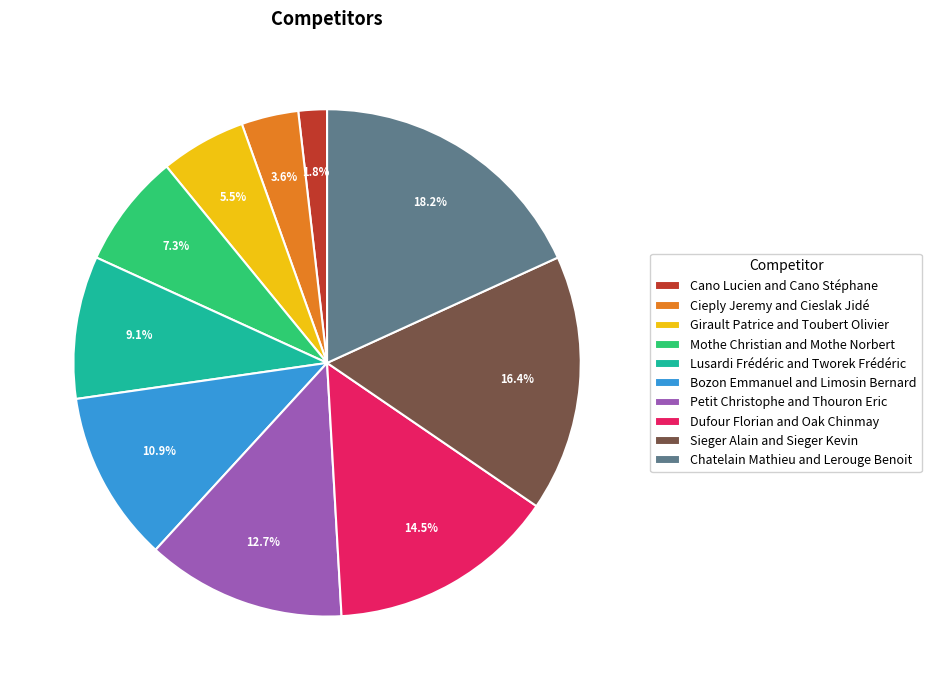

What percentage do Dufour Florian and Oak Chinmay and Sieger Alain and Sieger Kevin together represent?

30.9%